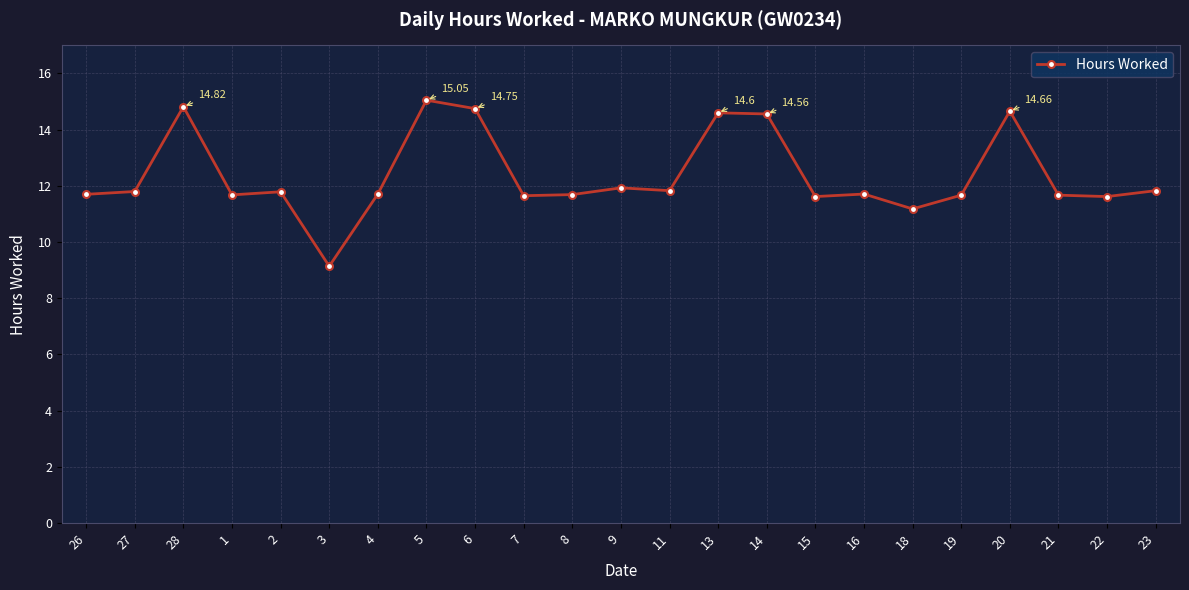

Where does the data first go above 11?

26